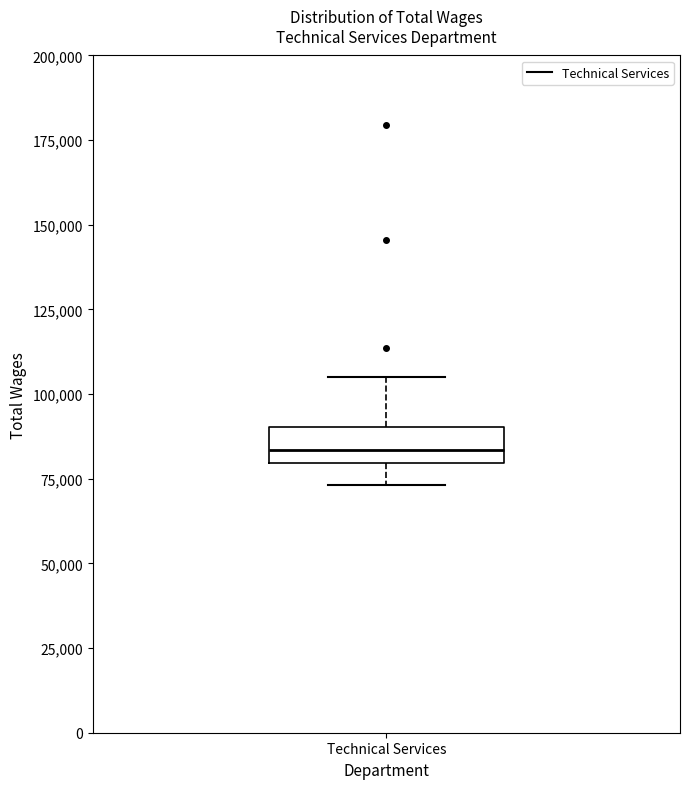

Where is the lower edge of the box for Technical Services on the y-axis? The values are not printed on the chart, so give them approximately, as read against the axis.

80000